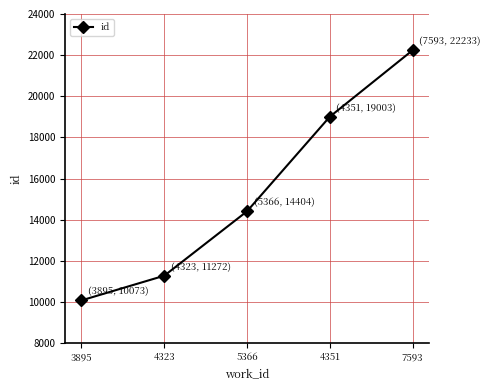

Reading right to left, transcribe all the data shown in this chart.

22233	19003	14404	11272	10073